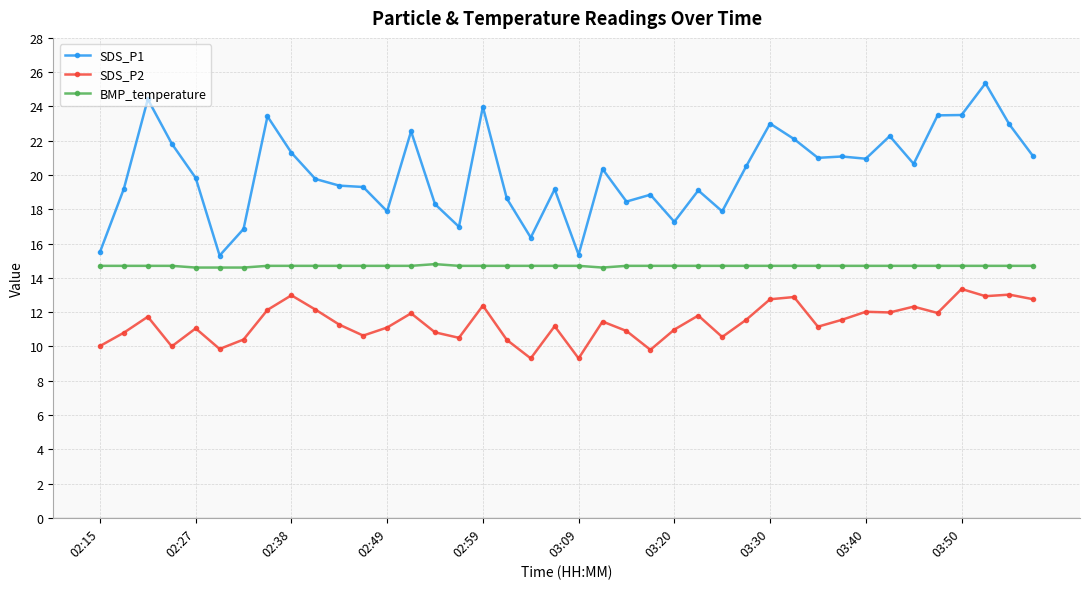

What are all the series names shown in the legend?

SDS_P1, SDS_P2, BMP_temperature